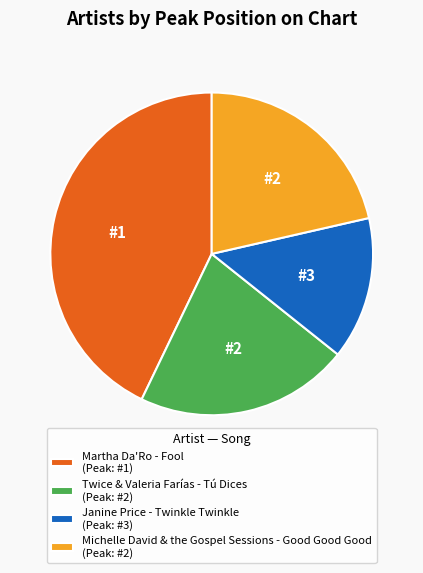

Approximately how many times larger is the value at Martha Da'Ro - Fool compared to Michelle David & the Gospel Sessions - Good Good Good?

2.0